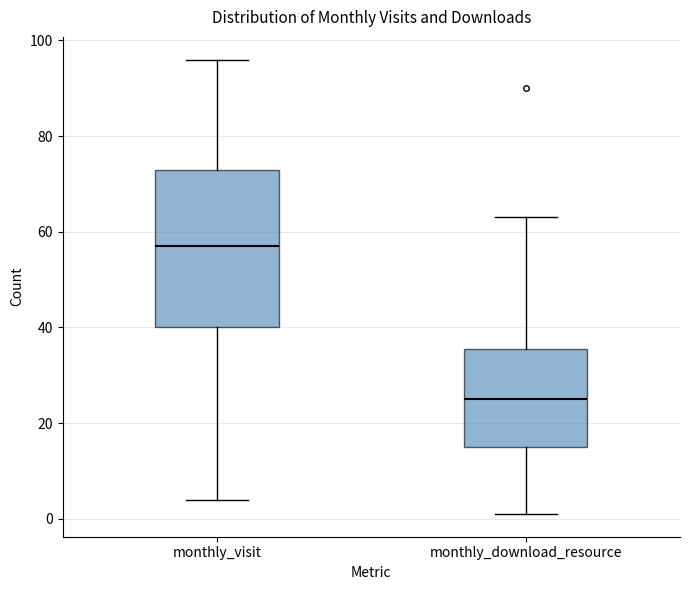

Where does the lower whisker of the box for monthly_download_resource end on the y-axis? The values are not printed on the chart, so give them approximately, as read against the axis.

2